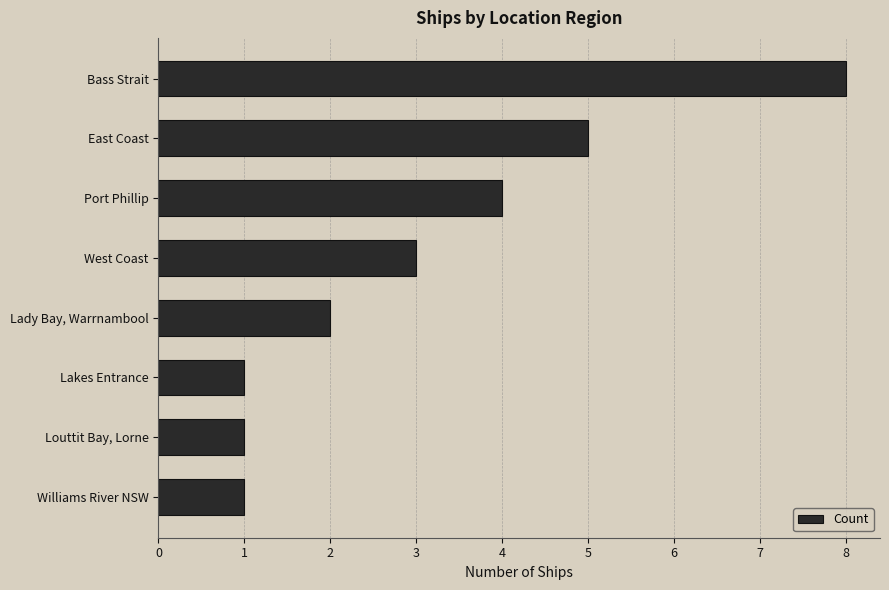

Reading bottom to top, what are all the values shown in this chart?

Williams River NSW=1	Louttit Bay, Lorne=1	Lakes Entrance=1	Lady Bay, Warrnambool=2	West Coast=3	Port Phillip=4	East Coast=5	Bass Strait=8